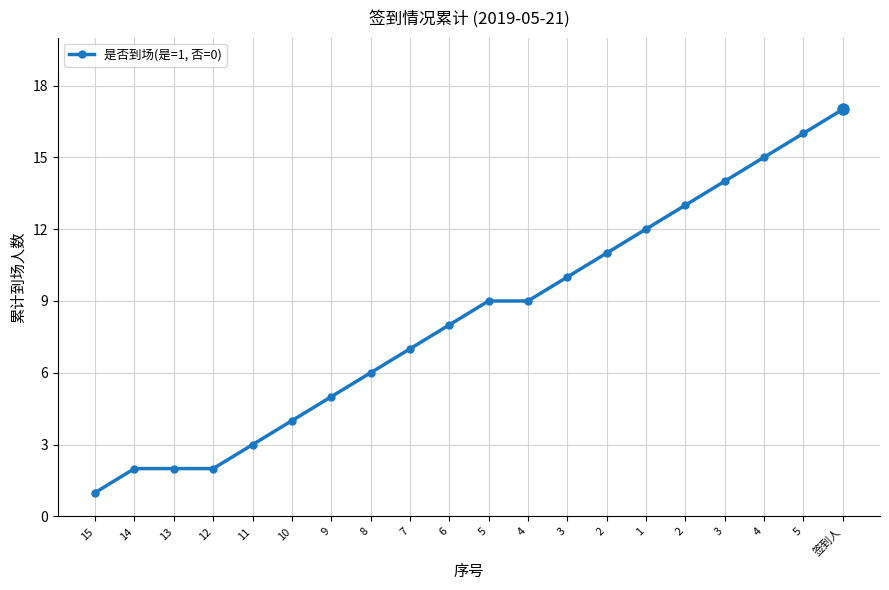

Reading left to right, what are all the values shown in this chart?

1	2	2	2	3	4	5	6	7	8	9	9	10	11	12	13	14	15	16	17